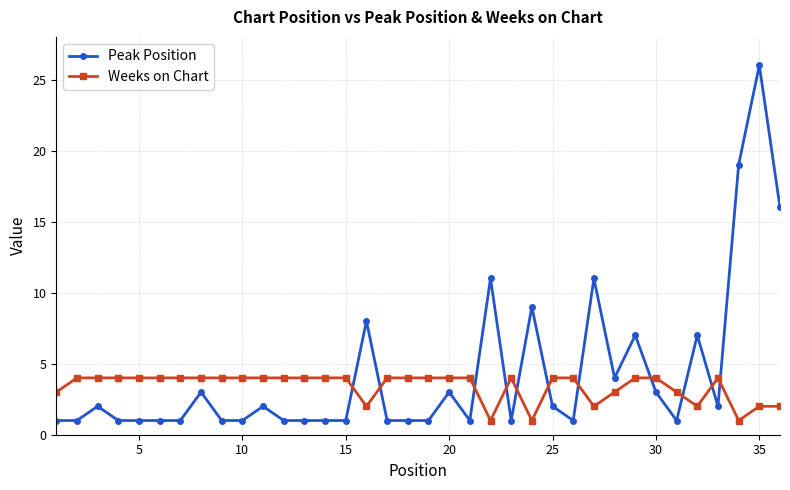

Rank the series by their maximum value, from highest to lowest.

Peak Position, Weeks on Chart